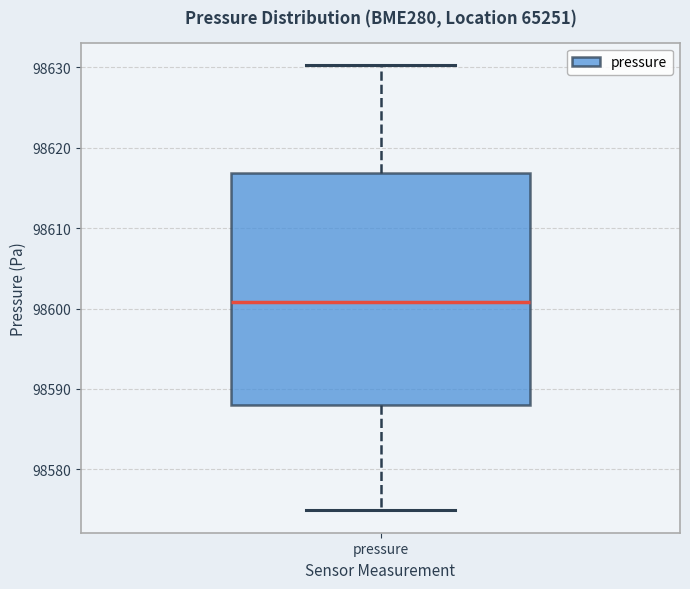

Read this box plot against the y-axis: the position of the median line, the range covered by the box, and the ends of both whiskers. The values are not printed on the chart, so give them approximately, as read against the axis.

median 98601, box 98588 to 98617, whiskers 98575 to 98630